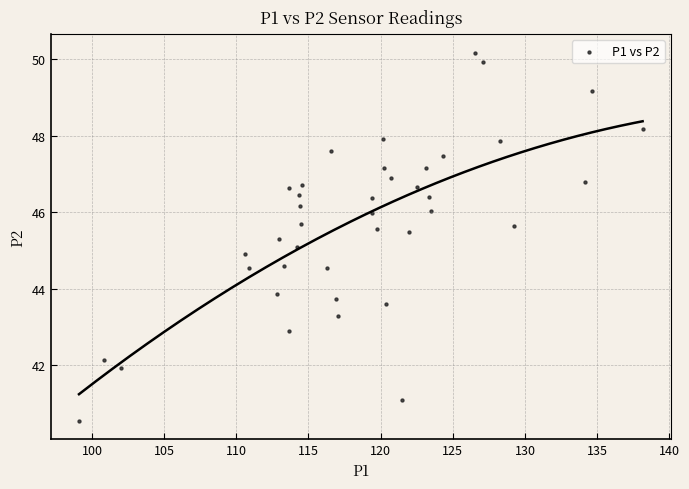

What is the range of X values (max minus min)?

39.1